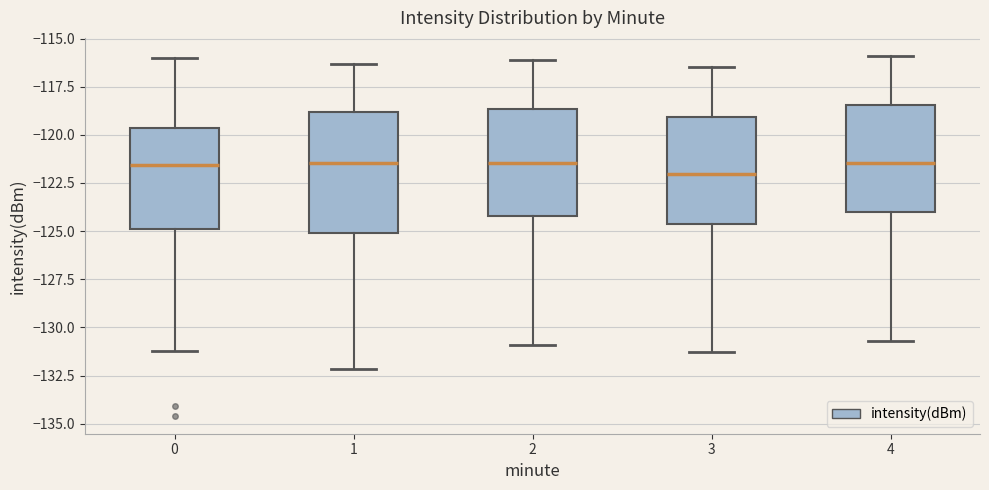

Reading left to right, transcribe this box plot: for each box, give where its median line is, the range the box spans, and where its two whiskers end, as read against the y-axis. The values are not printed on the chart, so give them approximately, as read against the axis.

0: median -121.5, box -125.0 to -119.5, whiskers -131.0 to -116.0
1: median -121.5, box -125.0 to -119.0, whiskers -132.0 to -116.5
2: median -121.5, box -124.0 to -118.5, whiskers -131.0 to -116.0
3: median -122.0, box -124.5 to -119.0, whiskers -131.5 to -116.5
4: median -121.5, box -124.0 to -118.5, whiskers -130.5 to -116.0